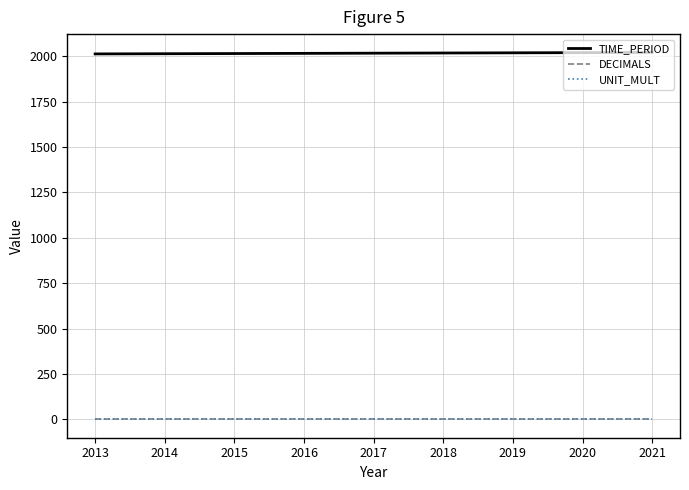

List the series in order of their peak value, highest first.

TIME_PERIOD, DECIMALS, UNIT_MULT